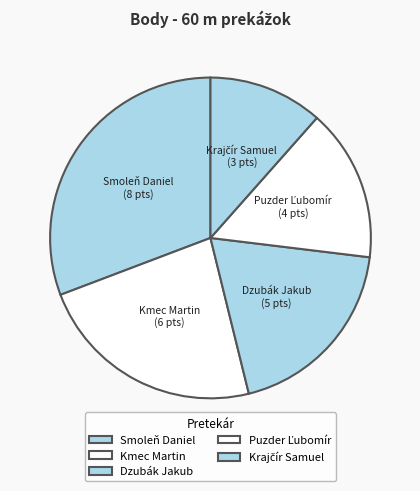

Is it true that Dzubák Jakub is 19% of the pie?

True